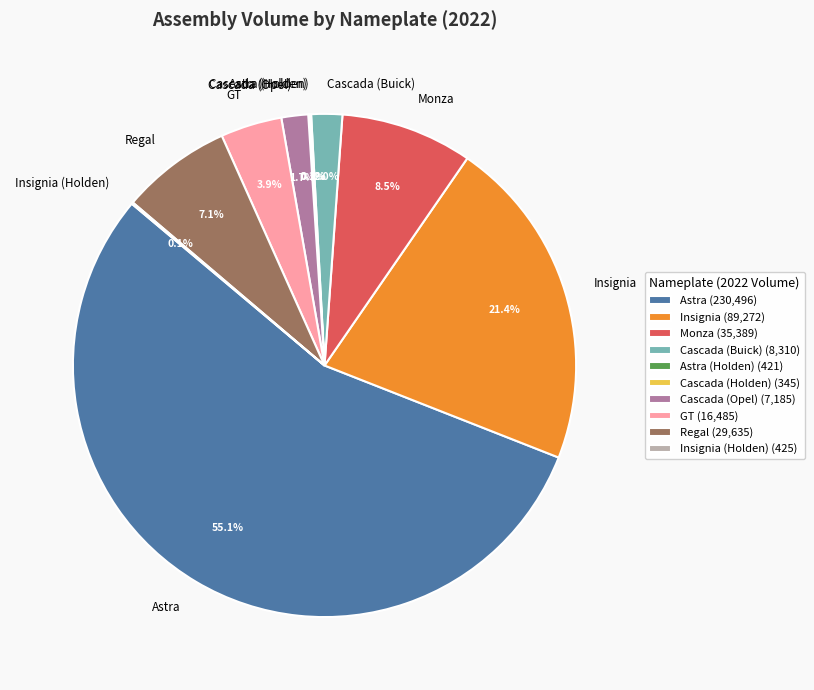

Does any single category account for the majority?

Yes